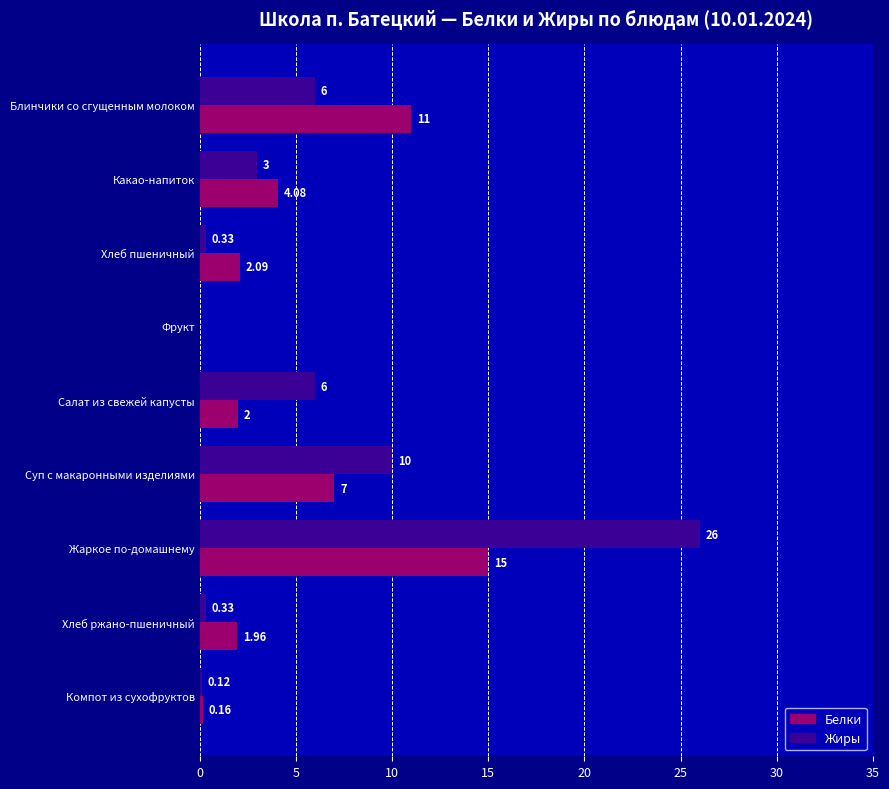

At which label does Белки reach its peak?

Жаркое по-домашнему